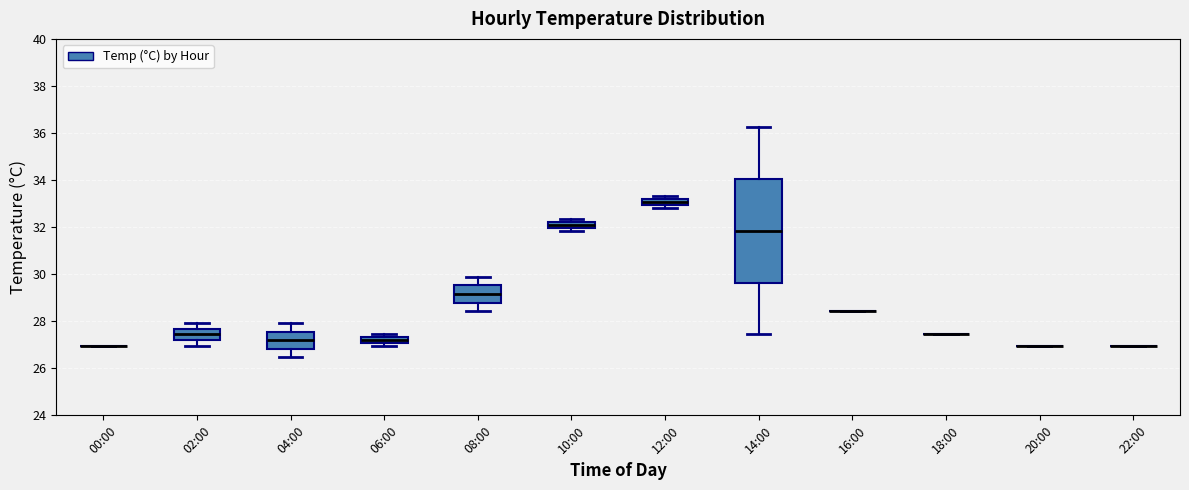

Where is the lower edge of the box for 02:00 on the y-axis? The values are not printed on the chart, so give them approximately, as read against the axis.

27.2